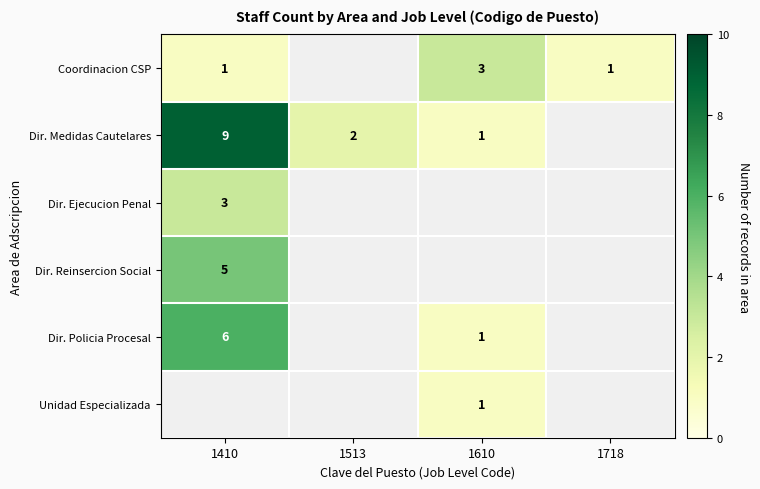

The value of Coordinacion CSP at 1610 is 1. True or false?

False